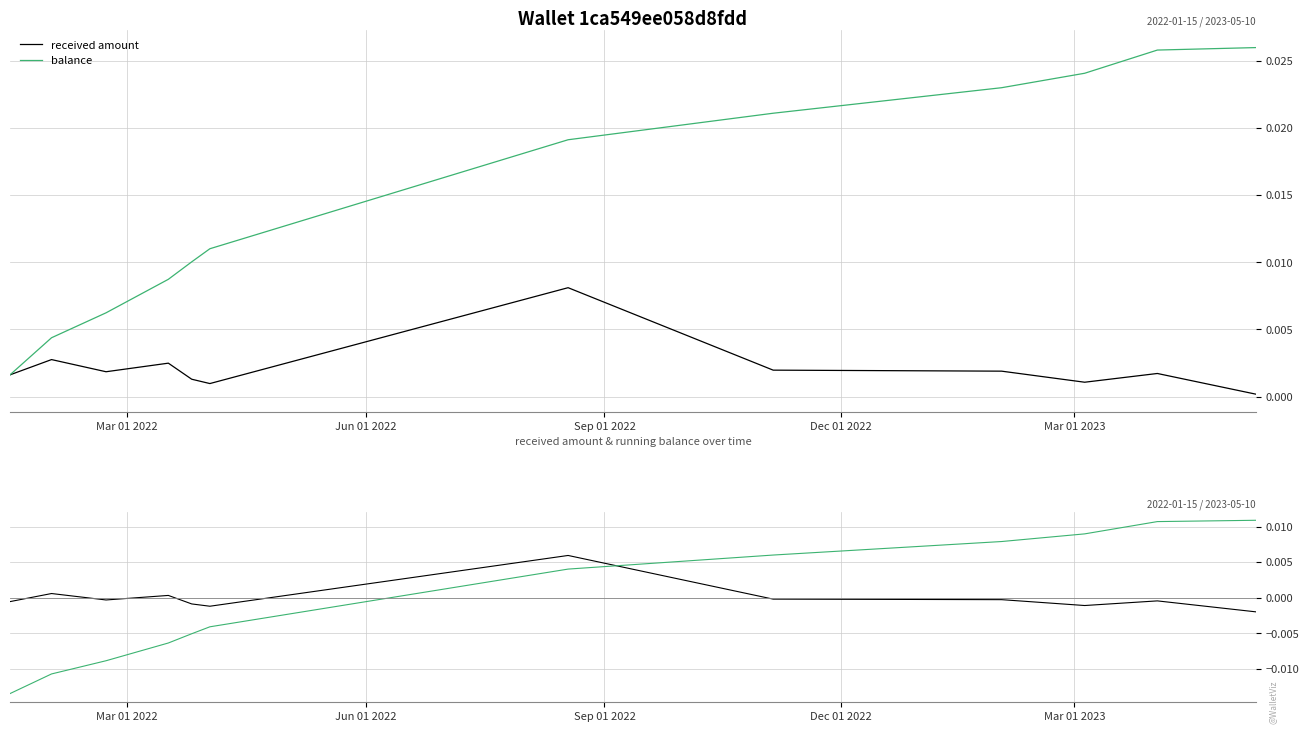

Rank the series by their maximum value, from lowest to highest.

received amount (deviation), received amount, balance (deviation), balance